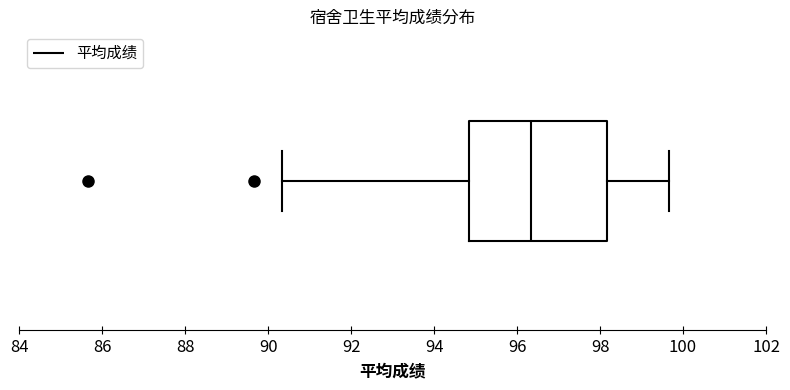

Where does the median line of the box sit on the x-axis? The values are not printed on the chart, so give them approximately, as read against the axis.

96.4